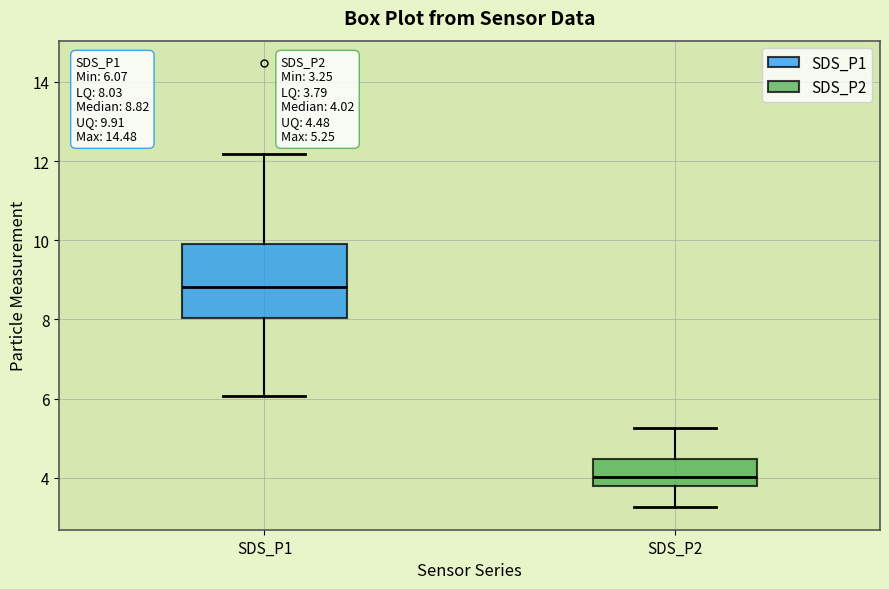

Which box has the highest median line?

SDS_P1